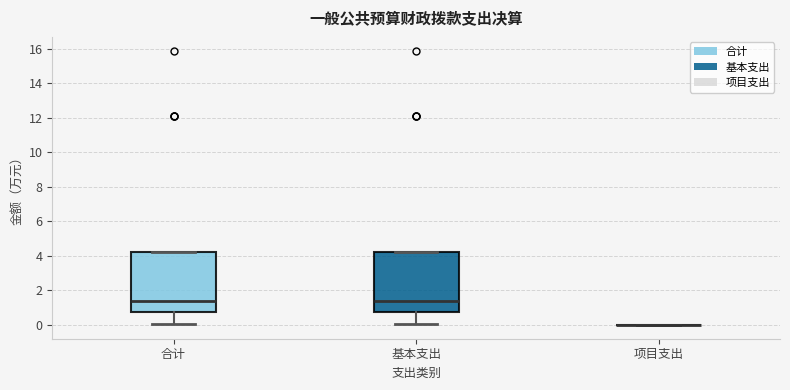

Reading left to right, transcribe this box plot: for each box, give where its median line is, the range the box spans, and where its two whiskers end, as read against the y-axis. The values are not printed on the chart, so give them approximately, as read against the axis.

合计: median 1.4, box 0.8 to 4.2, whiskers 0.0 to 4.2
基本支出: median 1.4, box 0.8 to 4.2, whiskers 0.0 to 4.2
项目支出: box collapsed to a line at 0.0, whiskers 0.0 to 0.0